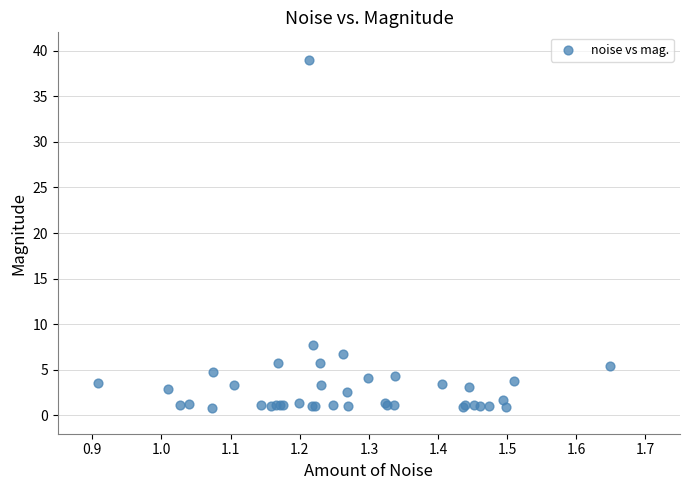

What Y value in the scatter plot is closest to 19?

7.7